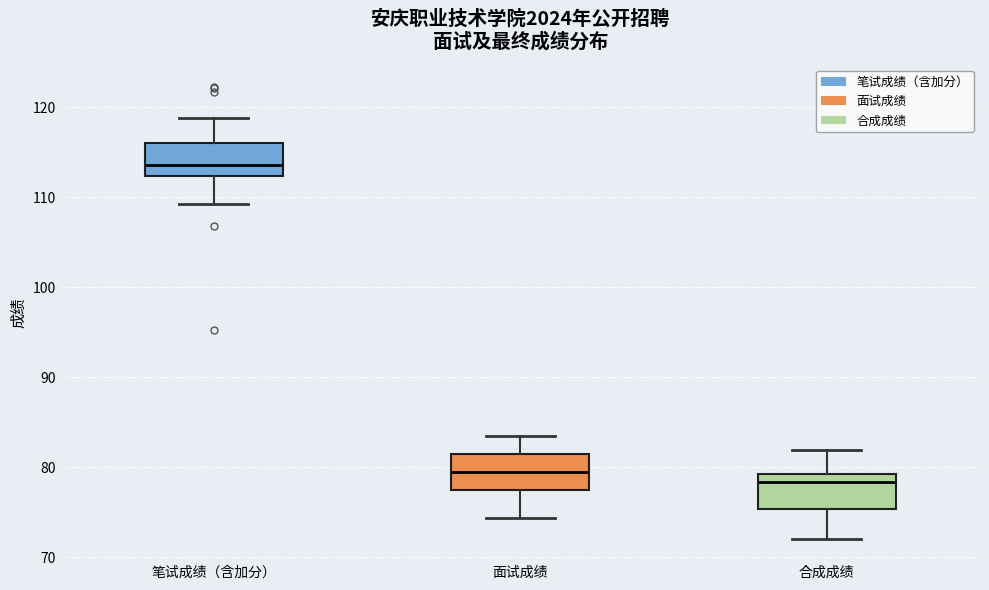

Reading left to right, transcribe this box plot: for each box, give where its median line is, the range the box spans, and where its two whiskers end, as read against the y-axis. The values are not printed on the chart, so give them approximately, as read against the axis.

笔试成绩（含加分）: median 114, box 112 to 116, whiskers 109 to 119
面试成绩: median 80, box 77 to 81, whiskers 74 to 83
合成成绩: median 78, box 75 to 79, whiskers 72 to 82